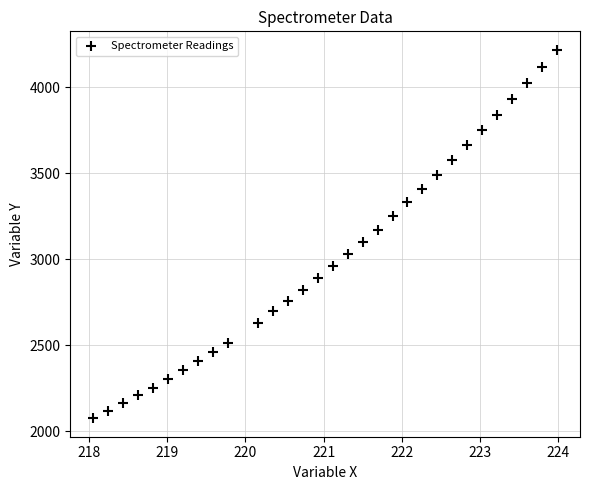

What is the range of X values (max minus min)?

5.9